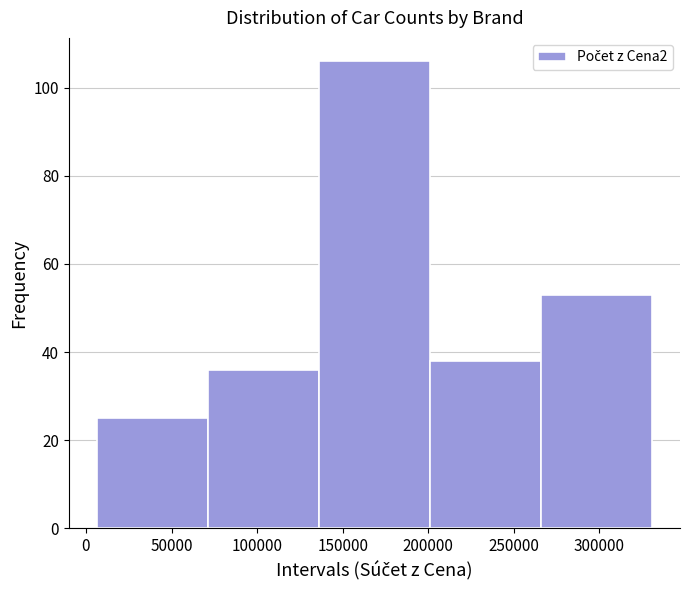

Which range on the x-axis has the tallest bar?

135000 to 200000